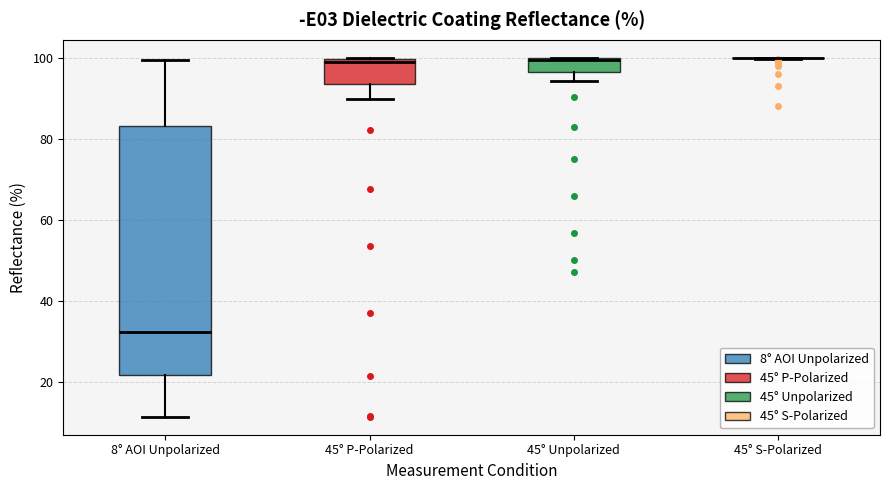

Reading left to right, transcribe this box plot: for each box, give where its median line is, the range the box spans, and where its two whiskers end, as read against the y-axis. The values are not printed on the chart, so give them approximately, as read against the axis.

8° AOI Unpolarized: median 32, box 22 to 84, whiskers 12 to 100
45° P-Polarized: median 100 (just below the box's upper edge), box 94 to 100, whiskers 90 to 100
45° Unpolarized: median 100, box 96 to 100, whiskers 94 to 100
45° S-Polarized: box collapsed to a line at 100, whiskers 100 to 100